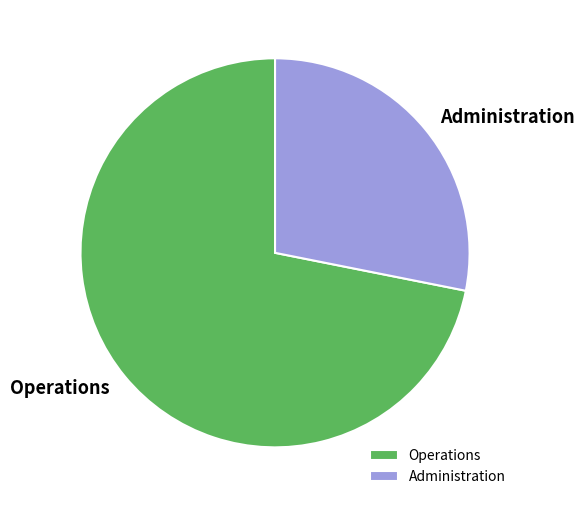

Do Administration and Operations together represent more than half of the pie?

Yes